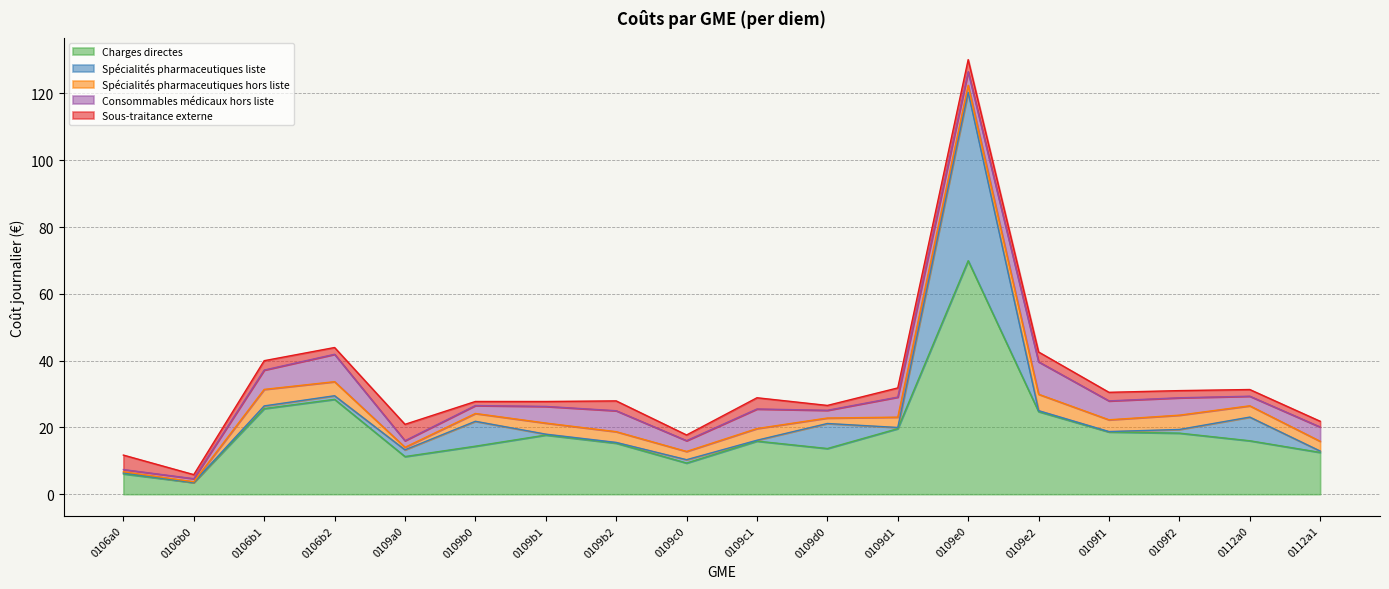

The value of Spécialités pharmaceutiques liste at 0109c1 is 0.3. True or false?

True